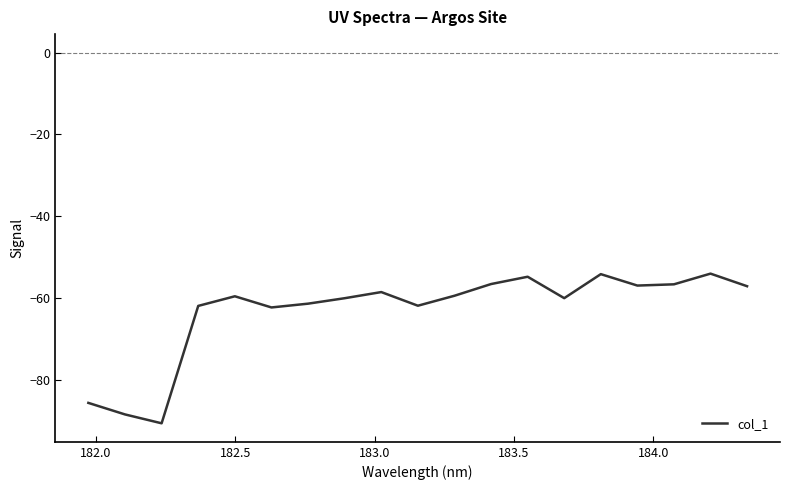

What is the minimum value shown in the chart?

-90.7